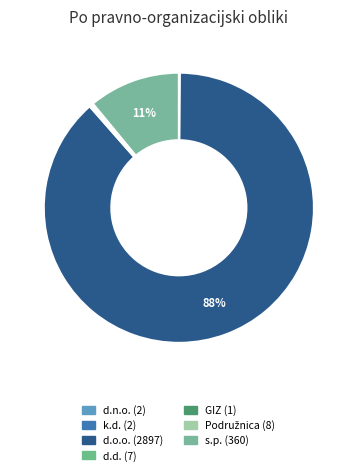

To the nearest percent, what is the combined percentage of k.d. and d.o.o.?

88%